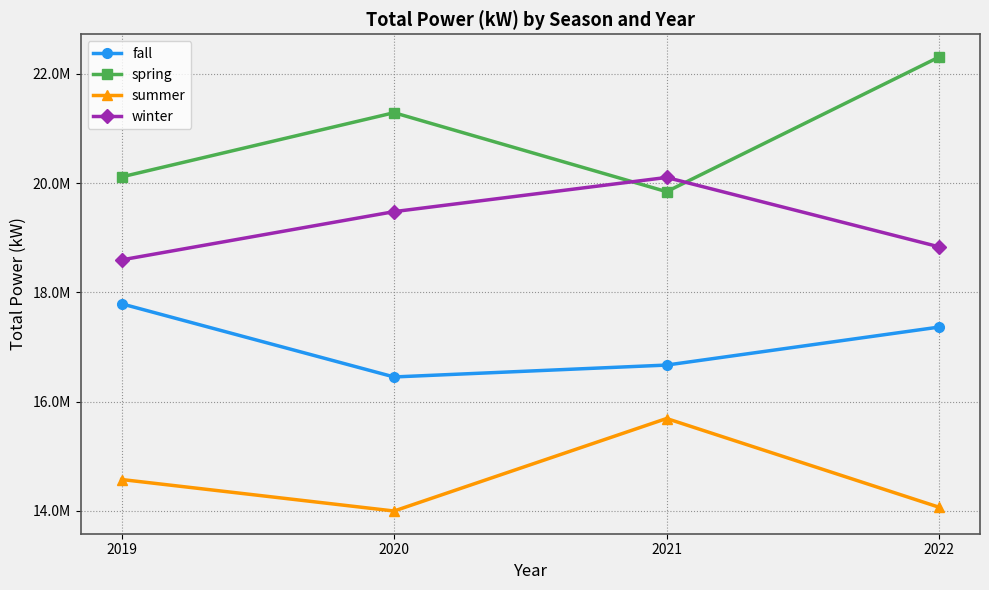

What are all the series names shown in the legend?

fall, spring, summer, winter